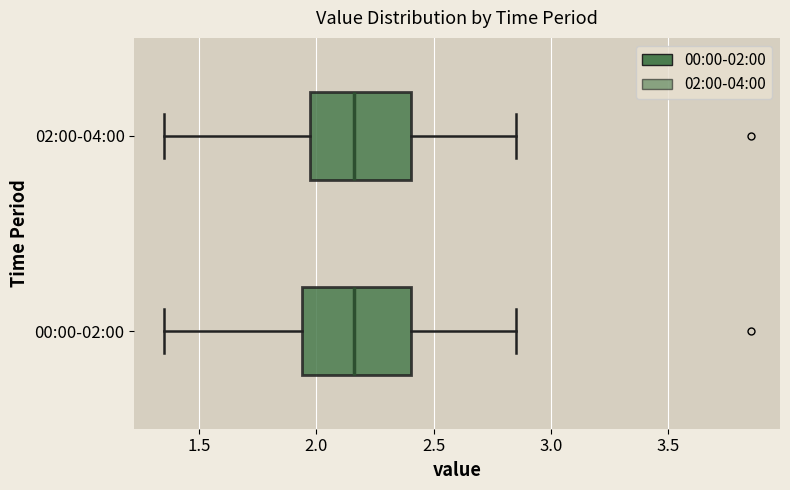

Reading bottom to top, transcribe this box plot: for each box, give where its median line is, the range the box spans, and where its two whiskers end, as read against the x-axis. The values are not printed on the chart, so give them approximately, as read against the axis.

00:00-02:00: median 2.15, box 1.95 to 2.40, whiskers 1.35 to 2.85
02:00-04:00: median 2.15, box 1.95 to 2.40, whiskers 1.35 to 2.85